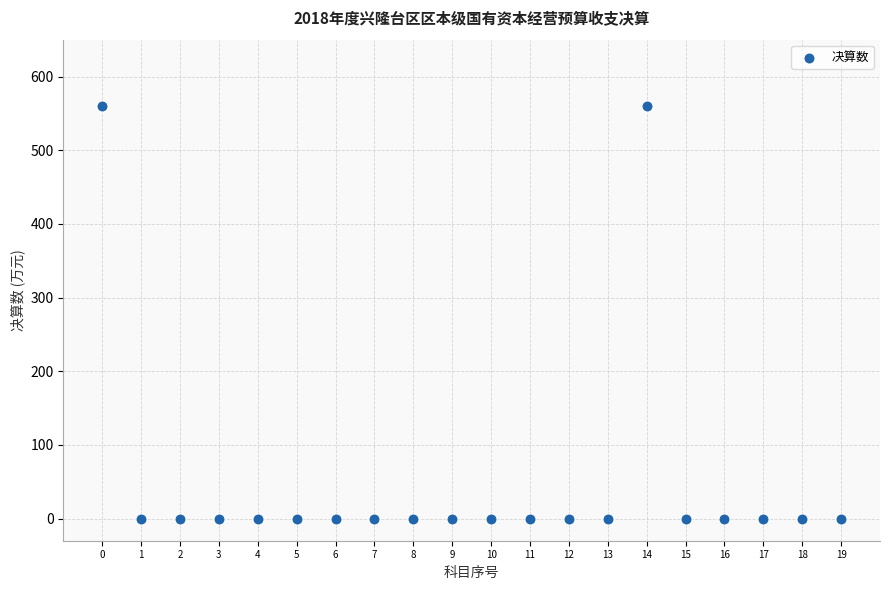

What is the range of Y values (max minus min)?

560